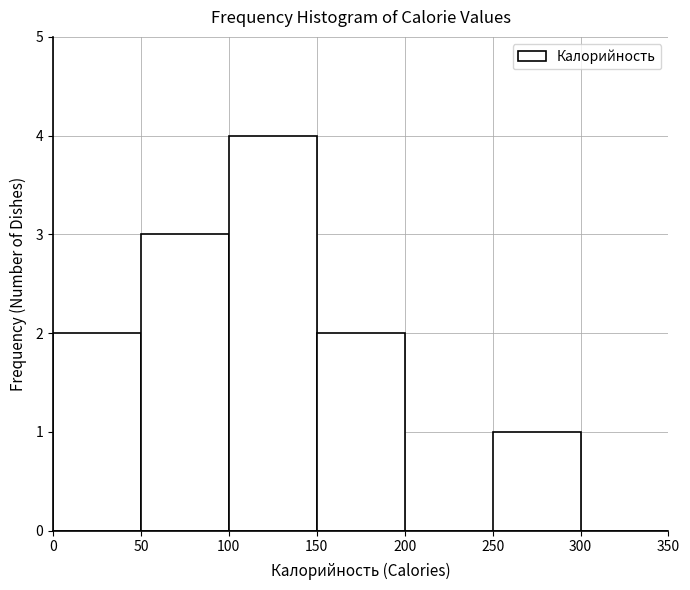

Reading left to right, list every bar in this chart as the range it spans on the x-axis followed by its height. The values are not printed on the chart, so give them approximately, as read against the axis.

0 to 50: 2
50 to 100: 3
100 to 150: 4
150 to 200: 2
200 to 250: 0
250 to 300: 1
300 to 350: 0